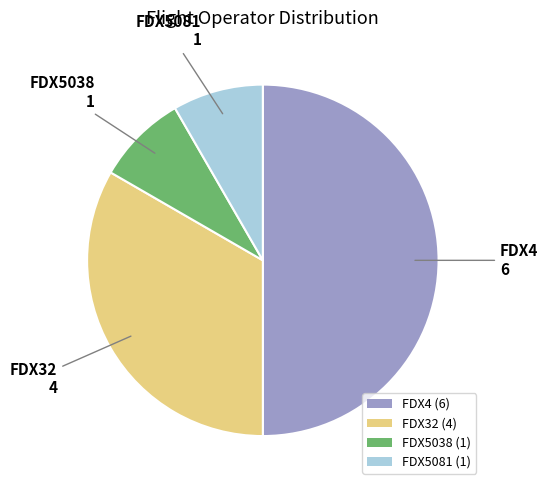

Does FDX5081 (1) represent more than half of the total?

No